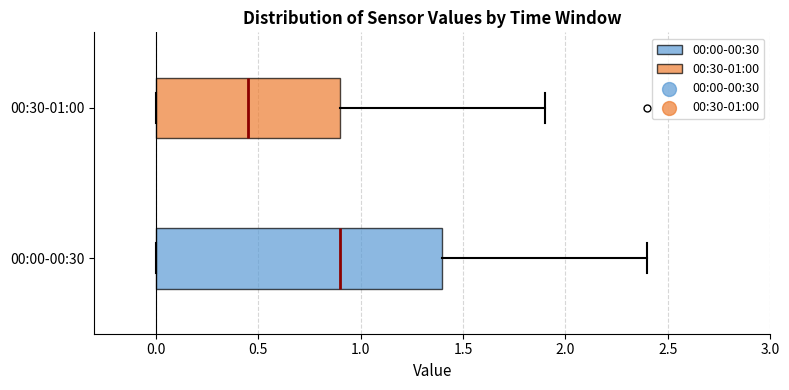

Reading bottom to top, transcribe this box plot: for each box, give where its median line is, the range the box spans, and where its two whiskers end, as read against the x-axis. The values are not printed on the chart, so give them approximately, as read against the axis.

00:00-00:30: median 0.90, box 0.00 to 1.40, whiskers 0.00 to 2.40
00:30-01:00: median 0.45, box 0.00 to 0.90, whiskers 0.00 to 1.90